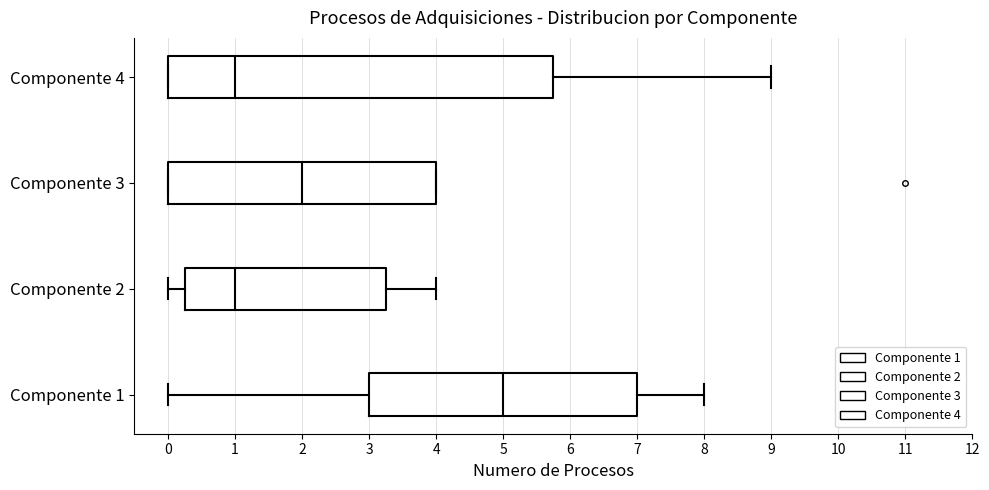

Which box has the furthest to the right median line?

Componente 1